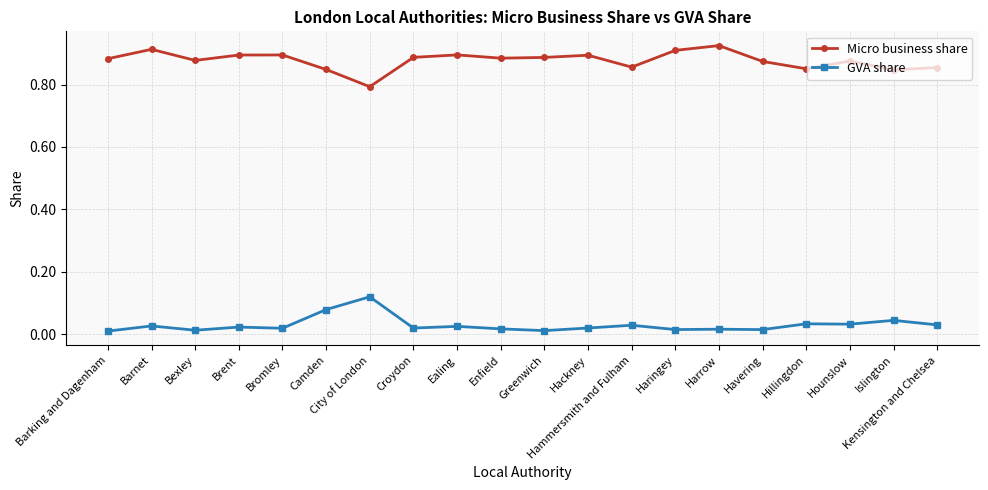

Which series has the largest total across all categories?

Micro business share